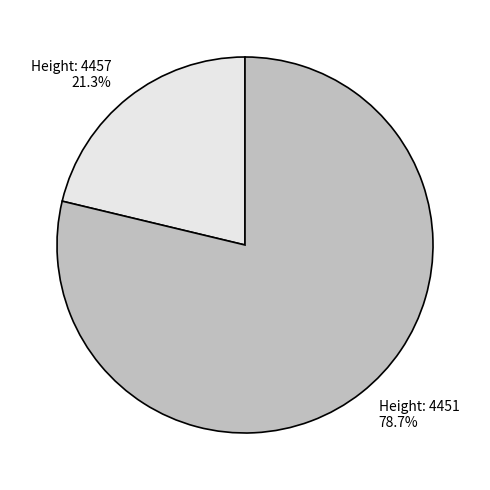

What is the largest slice in the pie chart?

Height: 4451 78.7%